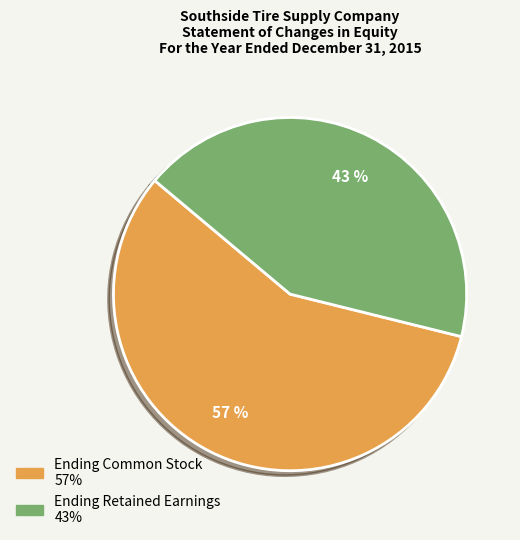

What is the largest slice in the pie chart?

Ending Common Stock